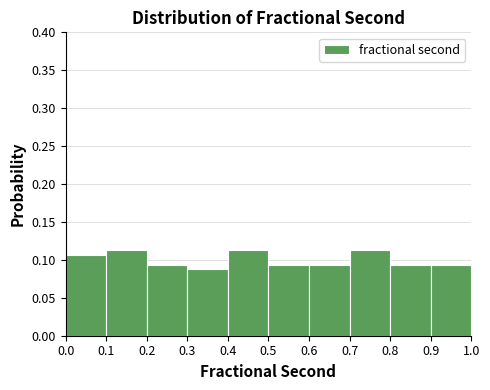

Reading left to right, transcribe this chart: for each bar, give the range it covers on the x-axis and its height. The values are not printed on the chart, so give them approximately, as read against the axis.

0.0 to 0.1: 0.105
0.1 to 0.2: 0.115
0.2 to 0.3: 0.095
0.3 to 0.4: 0.090
0.4 to 0.5: 0.115
0.5 to 0.6: 0.095
0.6 to 0.7: 0.095
0.7 to 0.8: 0.115
0.8 to 0.9: 0.095
0.9 to 1.0: 0.095